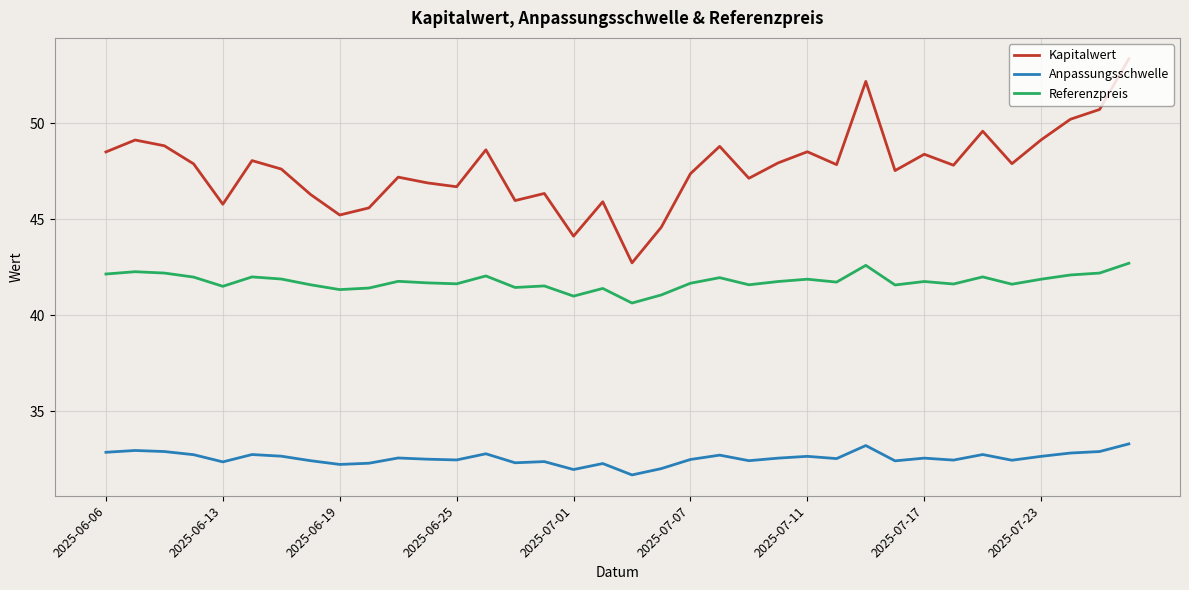

What is the difference between the maximum and minimum values in the Anpassungsschwelle series?

1.6